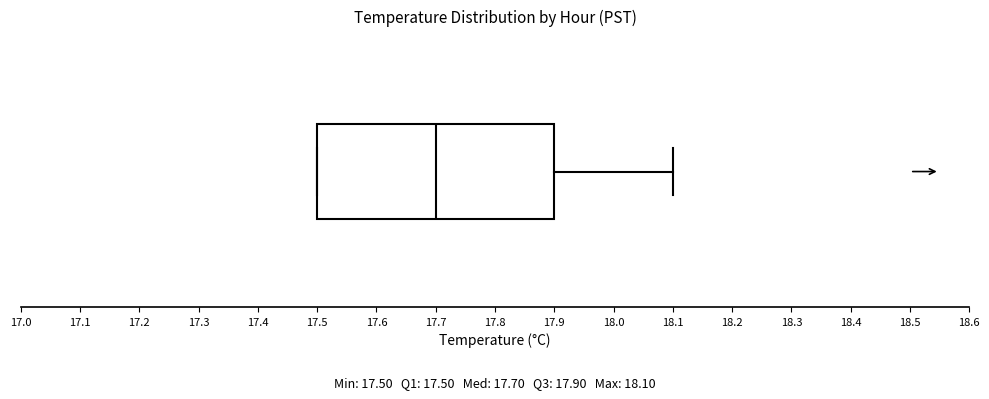

Read this box plot against the x-axis: the position of the median line, the range covered by the box, and the ends of both whiskers. The values are not printed on the chart, so give them approximately, as read against the axis.

median 17.7, box 17.5 to 17.9, whiskers 17.5 to 18.1